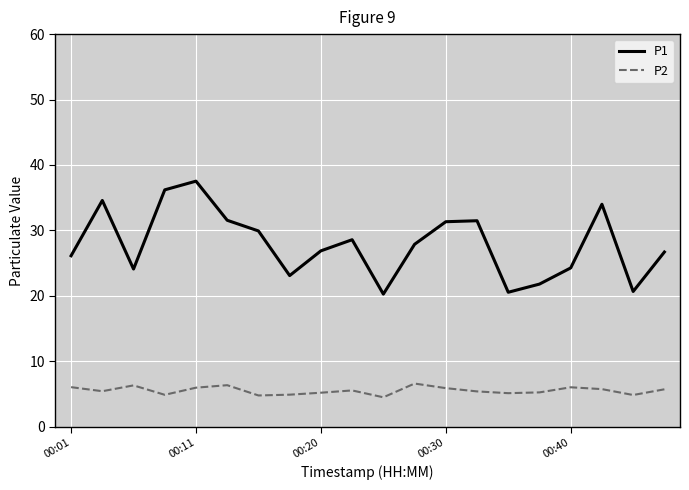

Which series has the largest range (max minus min)?

P1